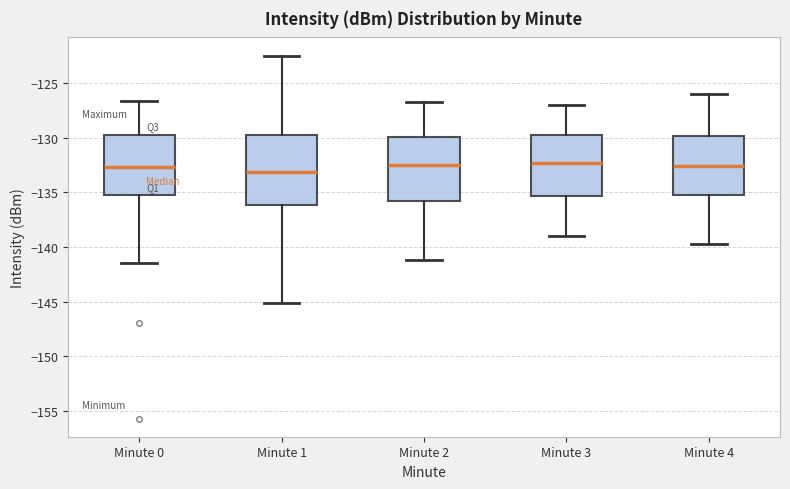

Where is the lower edge of the box for Minute 4 on the y-axis? The values are not printed on the chart, so give them approximately, as read against the axis.

-135.0